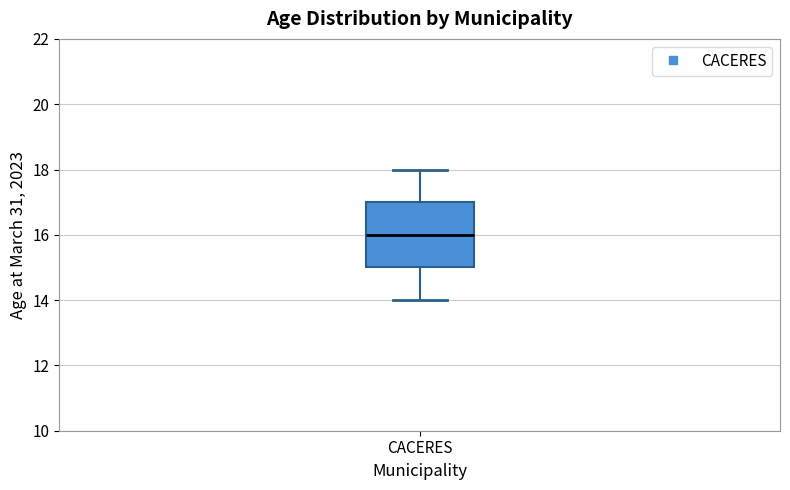

Transcribe this box plot: give where the median line is, the range the box spans, and where the two whiskers end, as read against the y-axis. The values are not printed on the chart, so give them approximately, as read against the axis.

median 16, box 15 to 17, whiskers 14 to 18